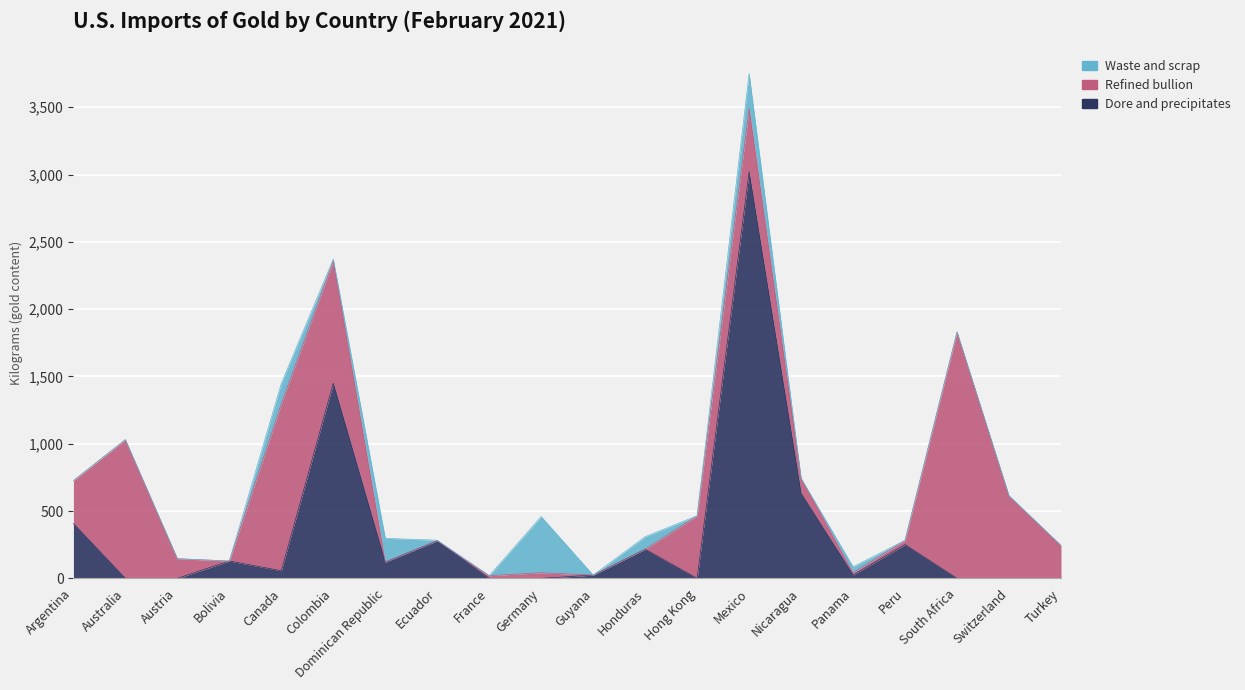

Is it true that Waste and scrap equals 0.0 at Bolivia?

True